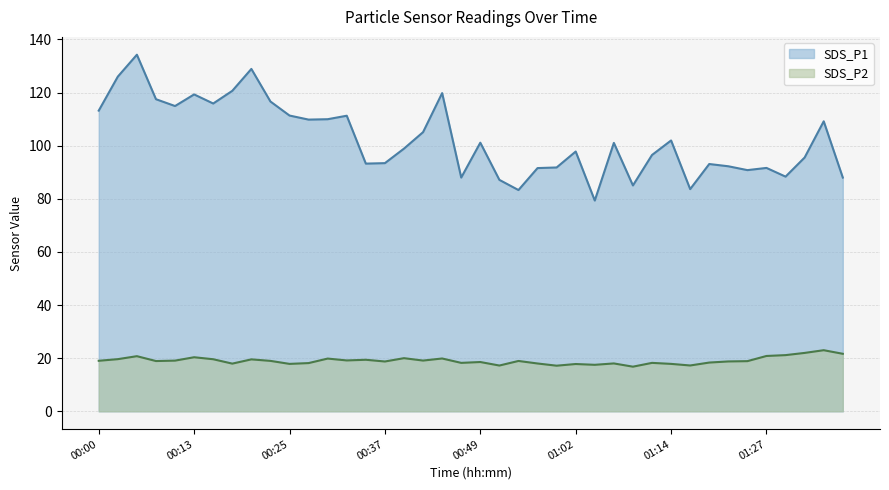

What are all the series names shown in the legend?

SDS_P1, SDS_P2